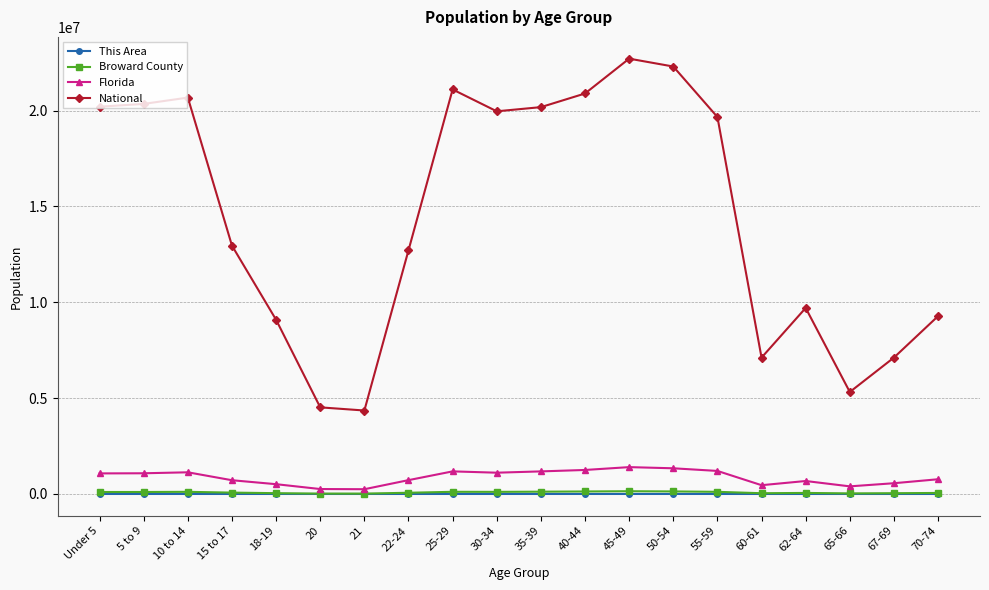

True or false: Broward County and National cross at least once.

False